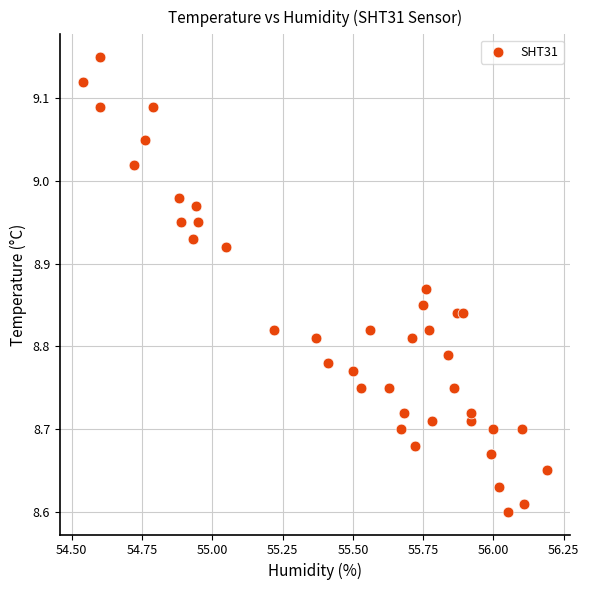

What is the range of X values (max minus min)?

1.6